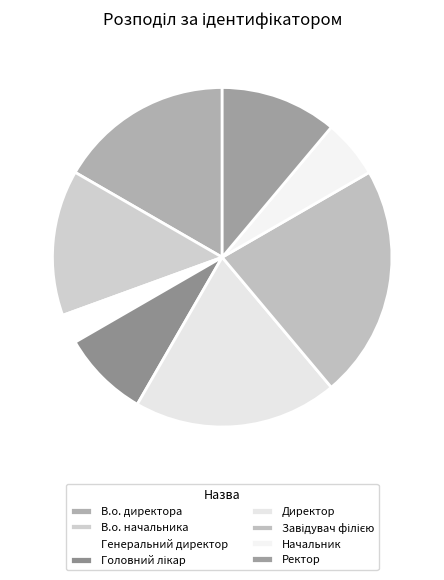

Does В.о. директора account for over 50% of the chart?

No